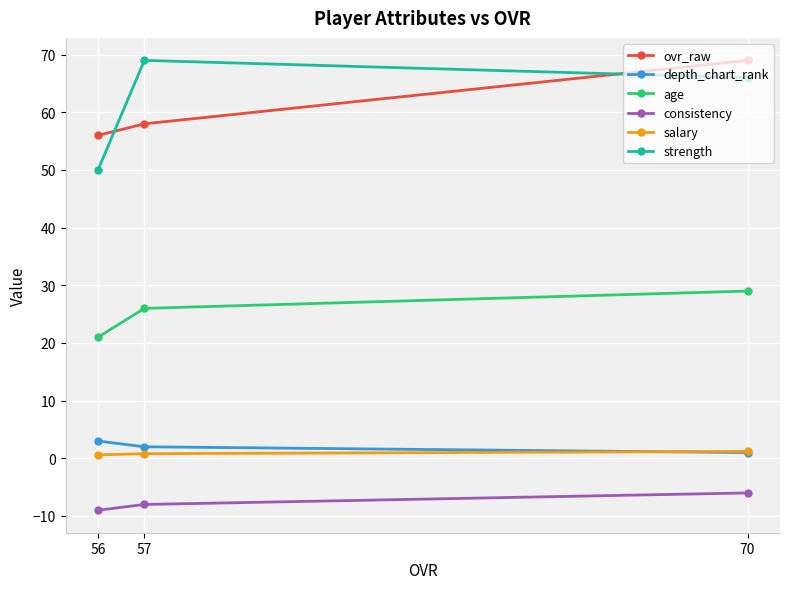

What is the difference between the maximum and minimum values in the strength series?

19.0